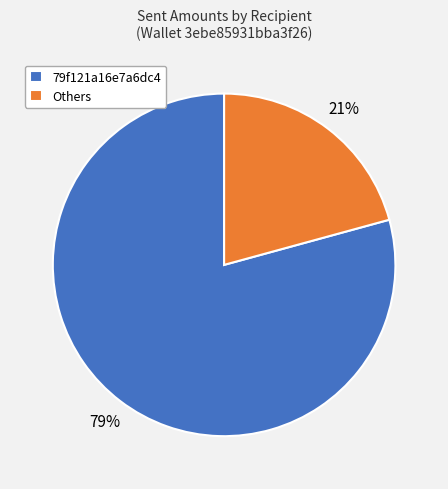

Approximately how many times larger is the value at Others compared to 79f121a16e7a6dc4?

0.3